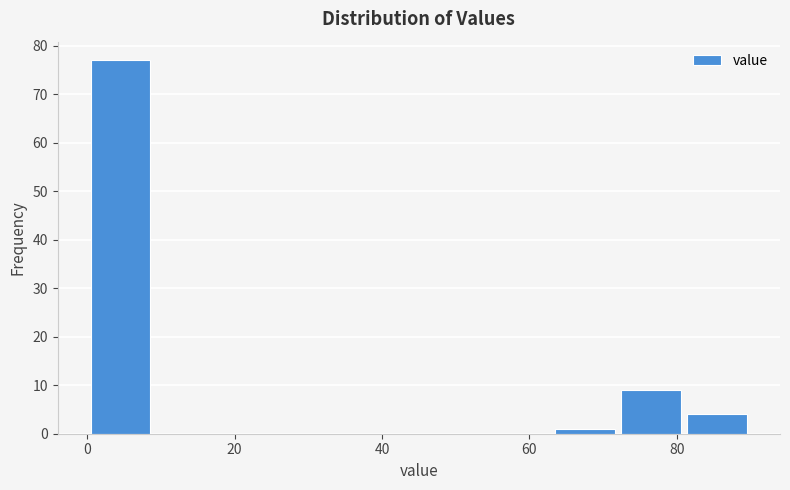

Which range on the x-axis has the tallest bar?

0 to 9